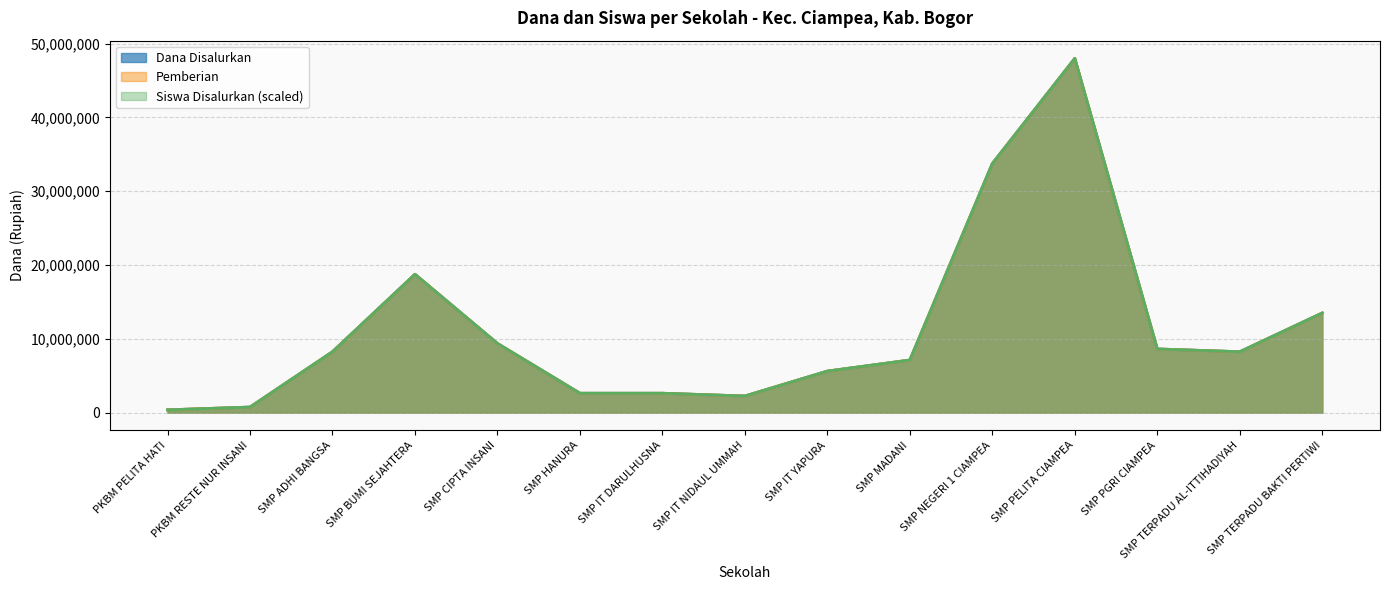

Reading left to right, transcribe all the data shown in this chart.

Dana Disalurkan: PKBM PELITA HATI=375000	PKBM RESTE NUR INSANI=750000	SMP ADHI BANGSA=8250000	SMP BUMI SEJAHTERA=18750000	SMP CIPTA INSANI=9375000	SMP HANURA=2625000	SMP IT DARULHUSNA=2625000	SMP IT NIDAUL UMMAH=2250000	SMP IT YAPURA=5625000	SMP MADANI=7125000	SMP NEGERI 1 CIAMPEA=33750000	SMP PELITA CIAMPEA=48000000	SMP PGRI CIAMPEA=8625000	SMP TERPADU AL-ITTIHADIYAH=8250000	SMP TERPADU BAKTI PERTIWI=13500000
Pemberian: PKBM PELITA HATI=375000	PKBM RESTE NUR INSANI=750000	SMP ADHI BANGSA=8250000	SMP BUMI SEJAHTERA=18750000	SMP CIPTA INSANI=9375000	SMP HANURA=2625000	SMP IT DARULHUSNA=2625000	SMP IT NIDAUL UMMAH=2250000	SMP IT YAPURA=5625000	SMP MADANI=7125000	SMP NEGERI 1 CIAMPEA=33750000	SMP PELITA CIAMPEA=48000000	SMP PGRI CIAMPEA=8625000	SMP TERPADU AL-ITTIHADIYAH=8250000	SMP TERPADU BAKTI PERTIWI=13500000
Siswa Disalurkan: PKBM PELITA HATI=375000	PKBM RESTE NUR INSANI=750000	SMP ADHI BANGSA=8250000	SMP BUMI SEJAHTERA=18750000	SMP CIPTA INSANI=9375000	SMP HANURA=2625000	SMP IT DARULHUSNA=2625000	SMP IT NIDAUL UMMAH=2250000	SMP IT YAPURA=5625000	SMP MADANI=7125000	SMP NEGERI 1 CIAMPEA=33750000	SMP PELITA CIAMPEA=48000000	SMP PGRI CIAMPEA=8625000	SMP TERPADU AL-ITTIHADIYAH=8250000	SMP TERPADU BAKTI PERTIWI=13500000